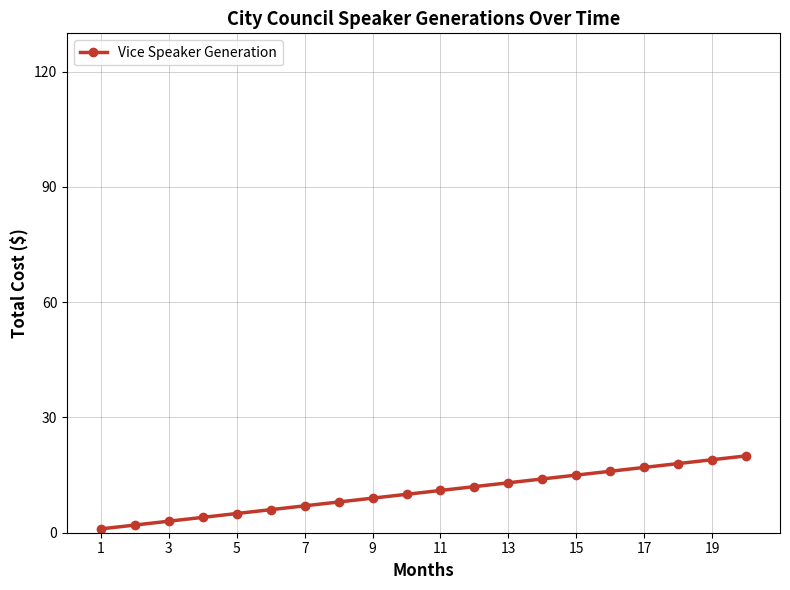

What is the greatest value displayed?

20